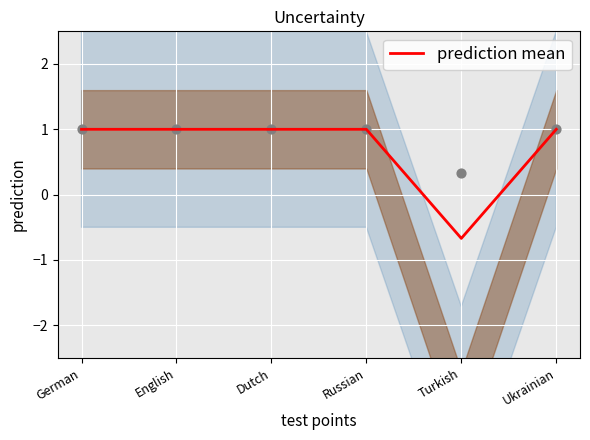

Which has a higher value, German or Russian?

German